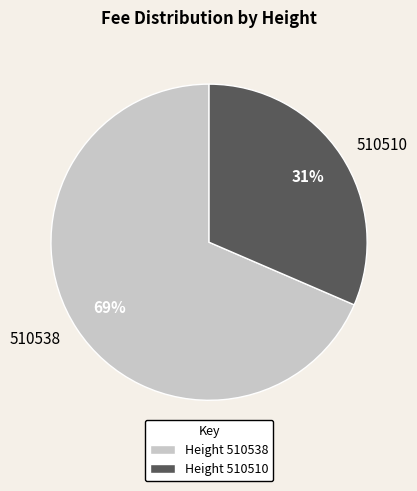

What is the majority slice?

510538